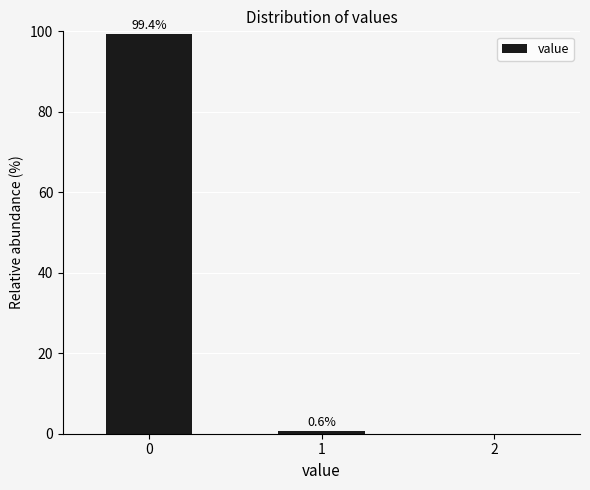

Reading left to right, what are all the values shown in this chart?

99.4	0.6